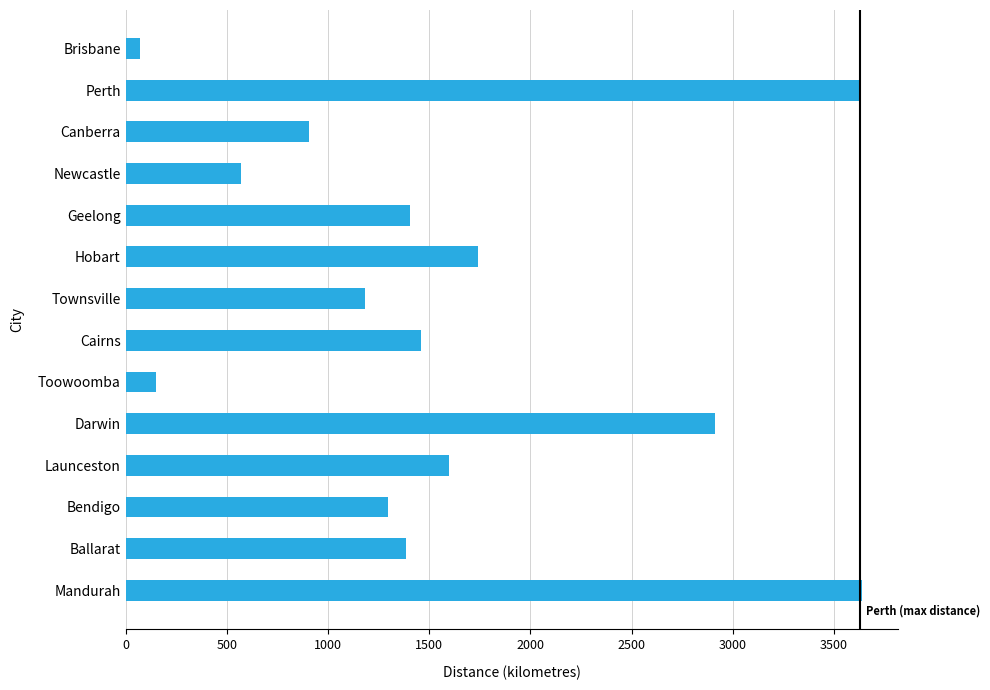

How many distinct data groups are displayed?

1